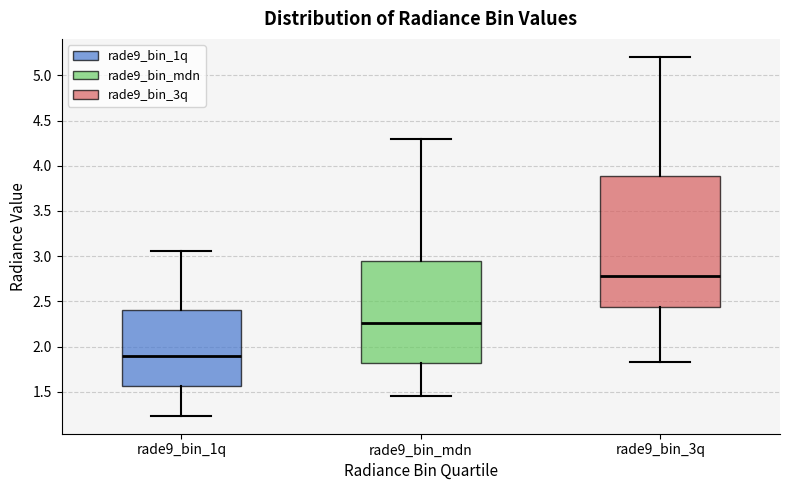

Which box is the tallest, from its lower edge to its upper edge?

rade9_bin_3q